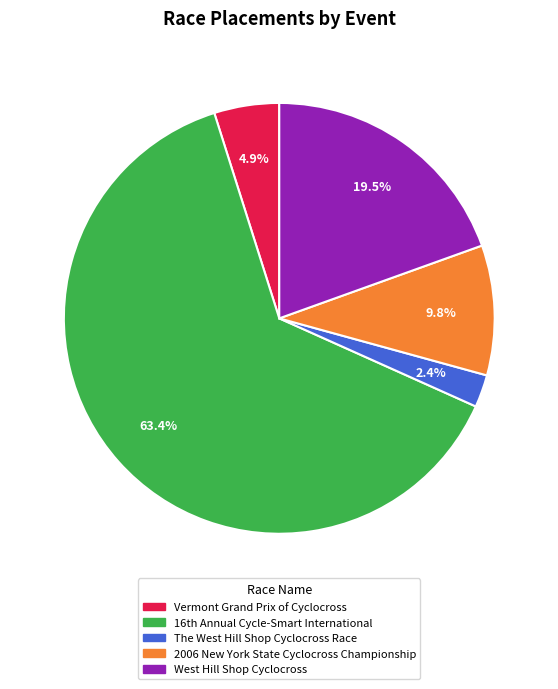

How many slices are in this pie chart?

5